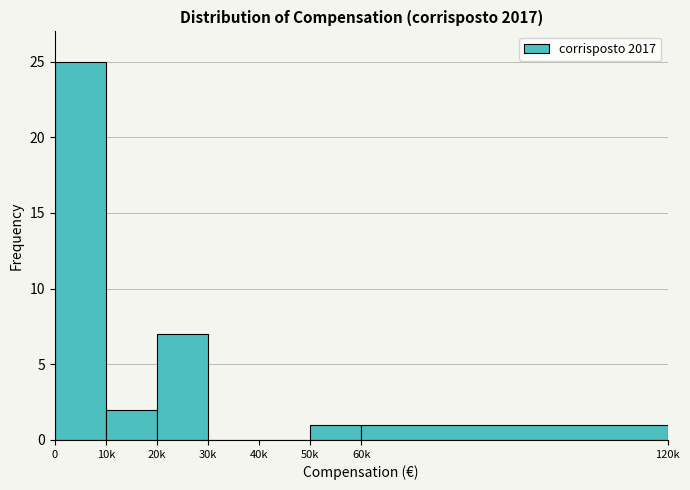

Reading left to right, what are all the values shown in this chart?

0=25	10k=2	20k=7	30k=0	40k=0	50k=1	60k=1